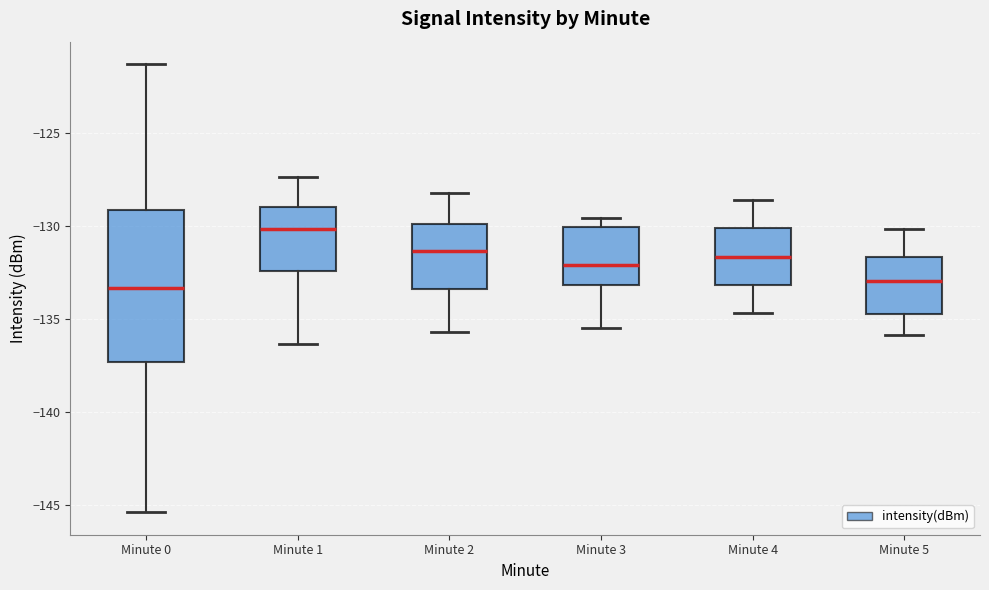

Comparing the boxes themselves (not the whiskers), which one is the tallest?

Minute 0